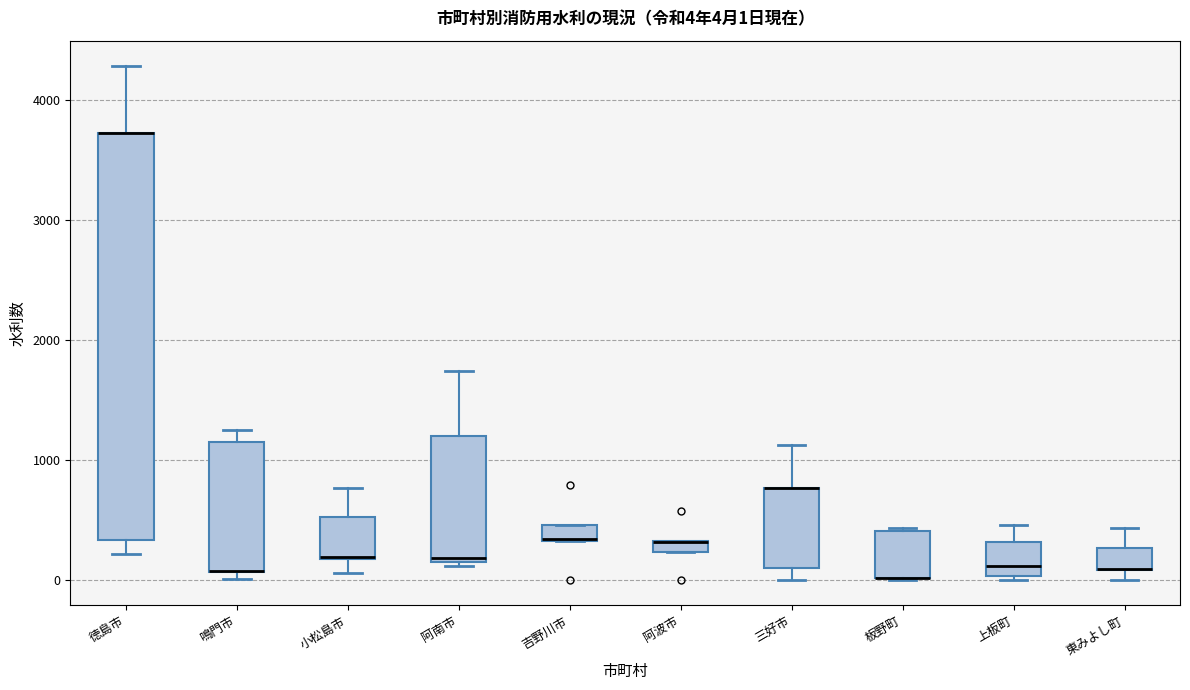

Which box is the tallest, from its lower edge to its upper edge?

徳島市